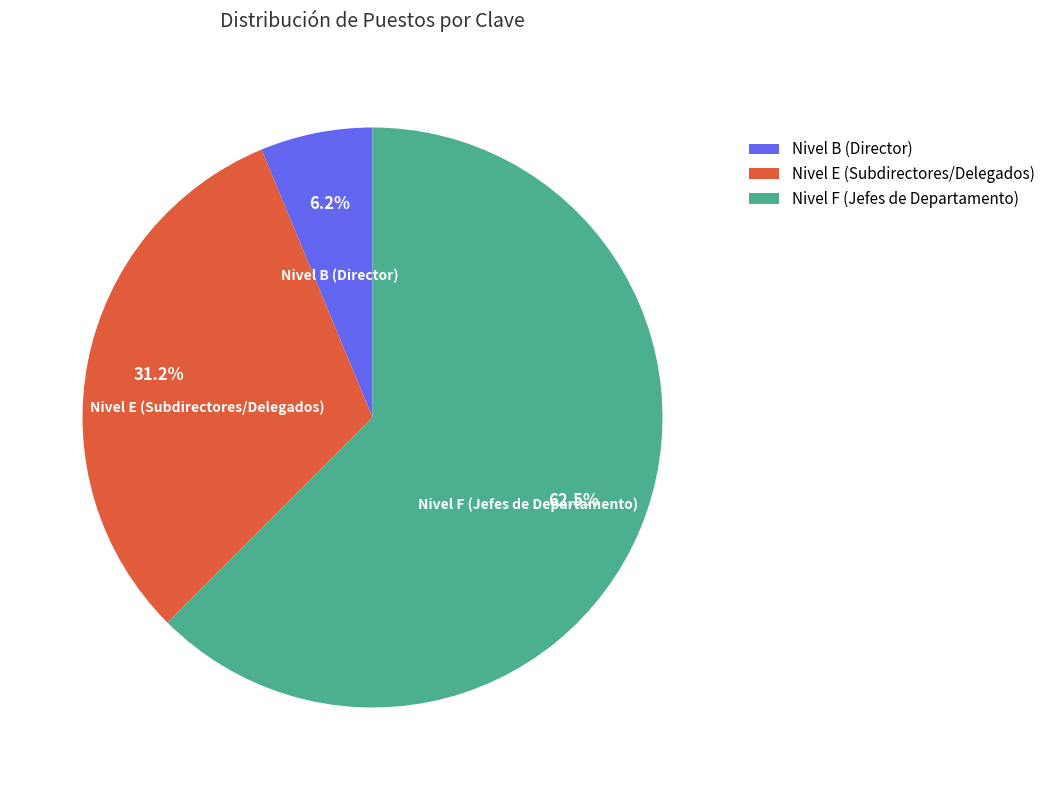

Does any single category account for the majority?

Yes